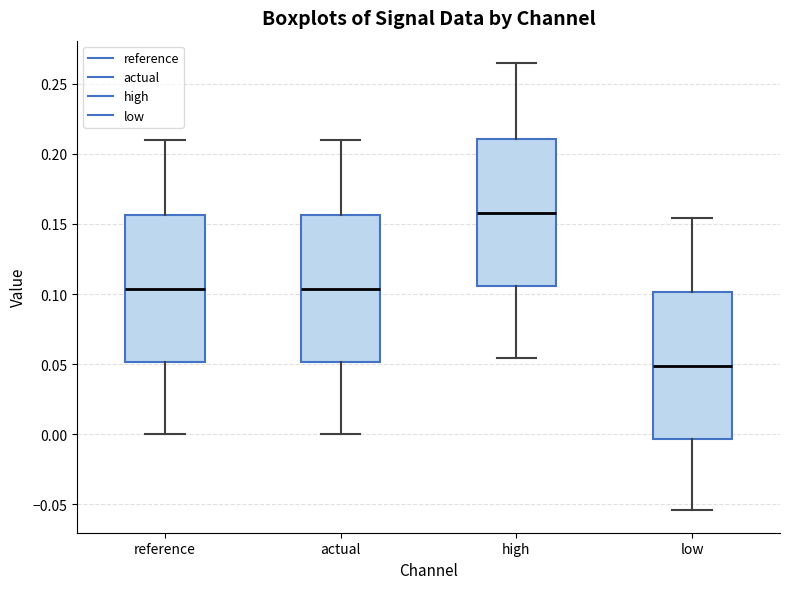

Where does the lower whisker of the box for actual end on the y-axis? The values are not printed on the chart, so give them approximately, as read against the axis.

0.000